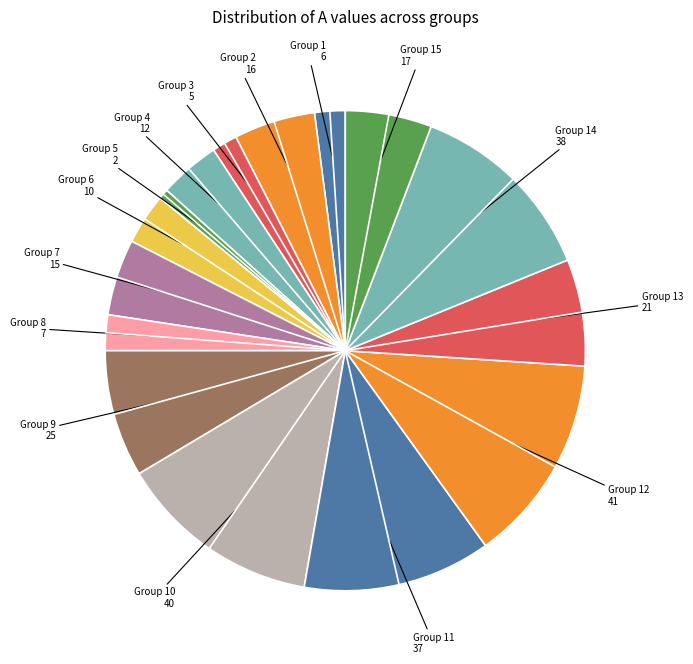

Count the number of slices in the pie.

15